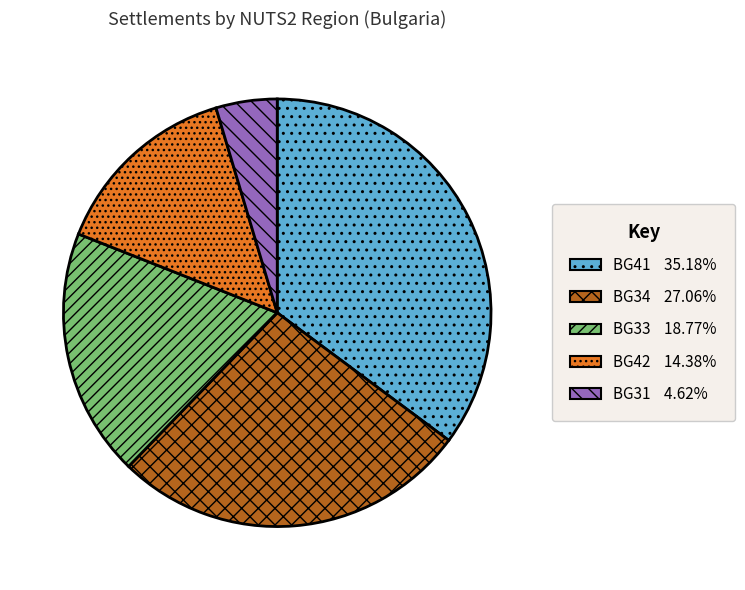

Does any single category account for the majority?

No